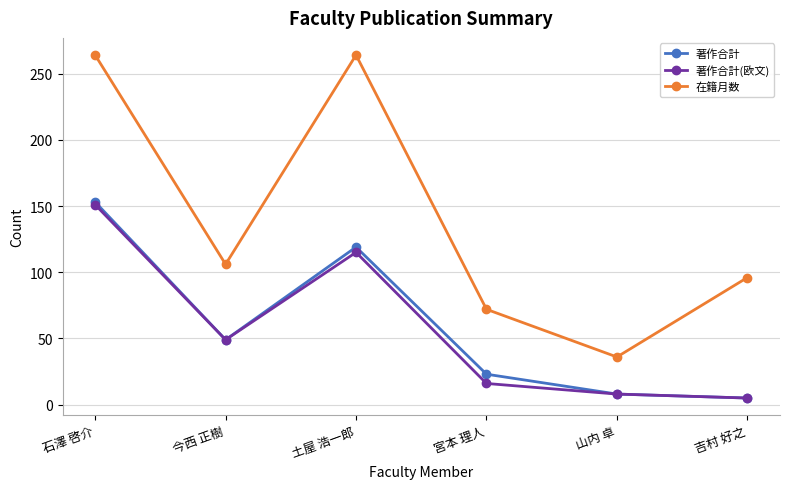

What is the maximum value for 著作合計(欧文)?

151